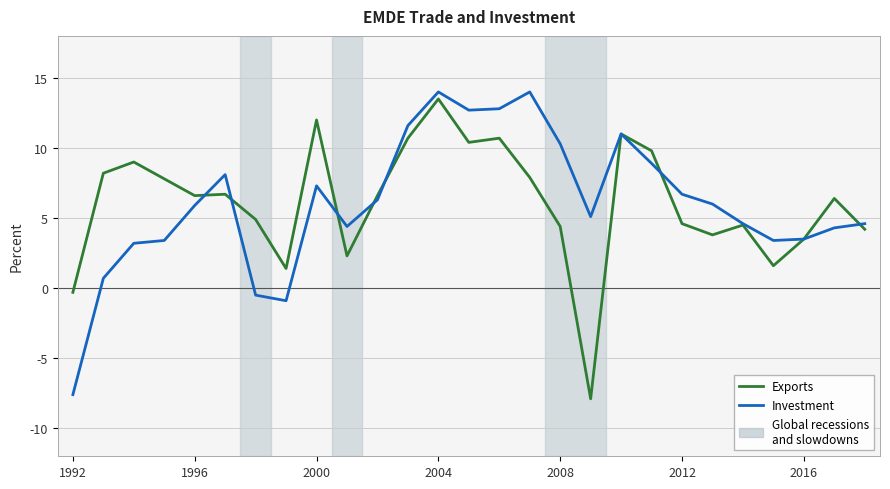

What is the minimum value for Exports?

-7.9